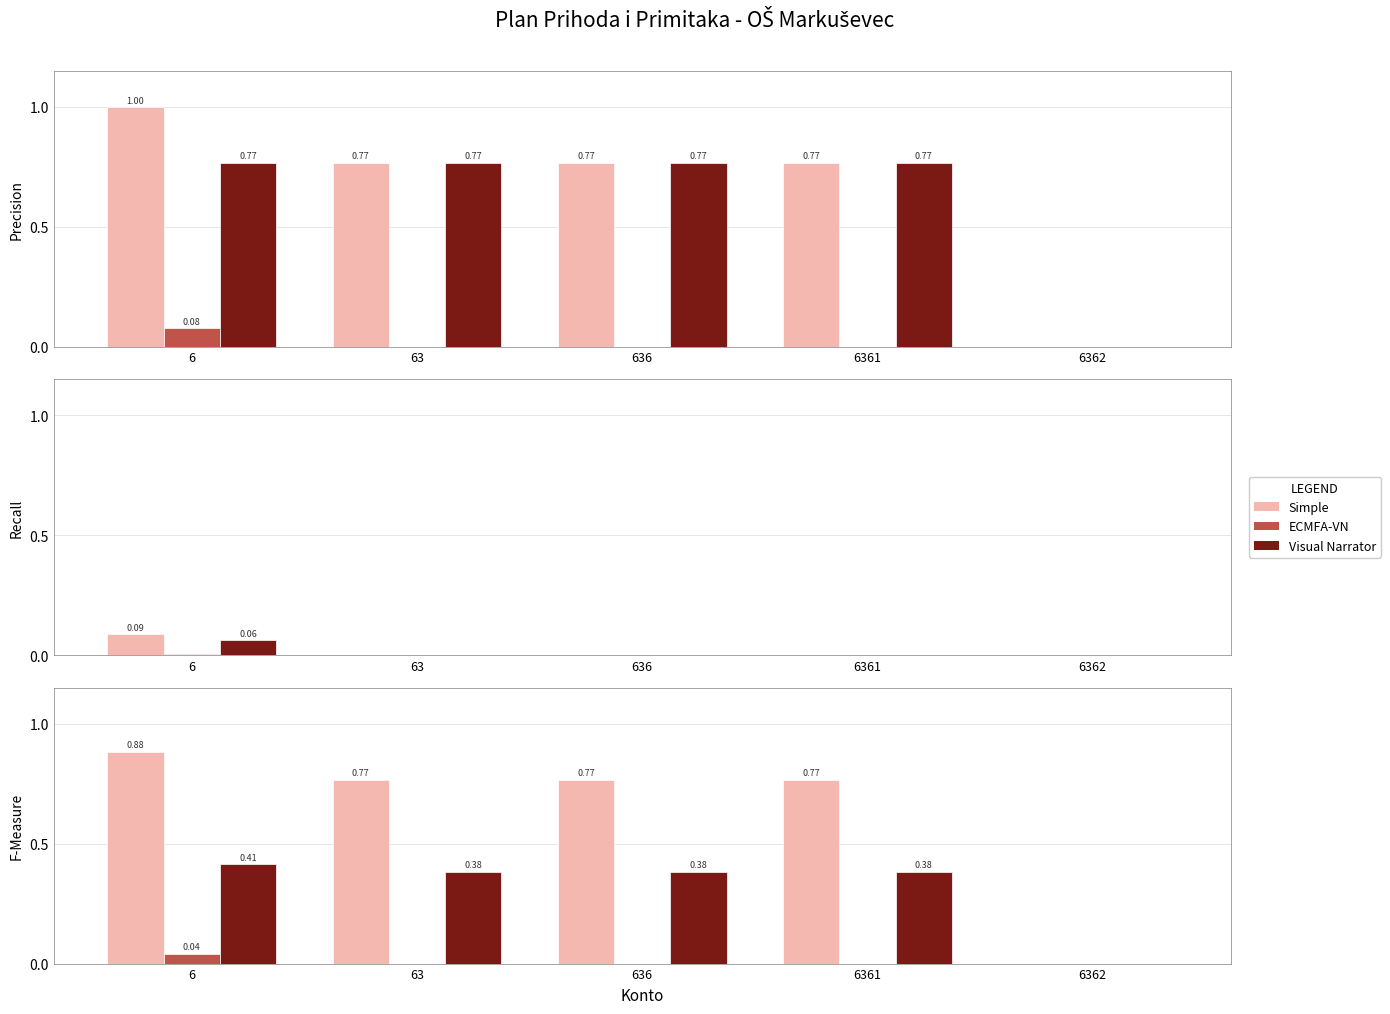

What is the maximum value for Visual Narrator?

0.4